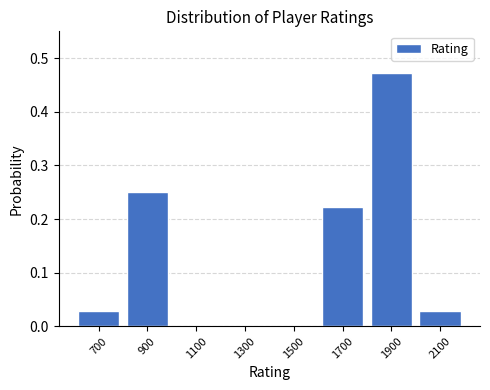

Which range on the x-axis has the tallest bar?

1800 to 2000